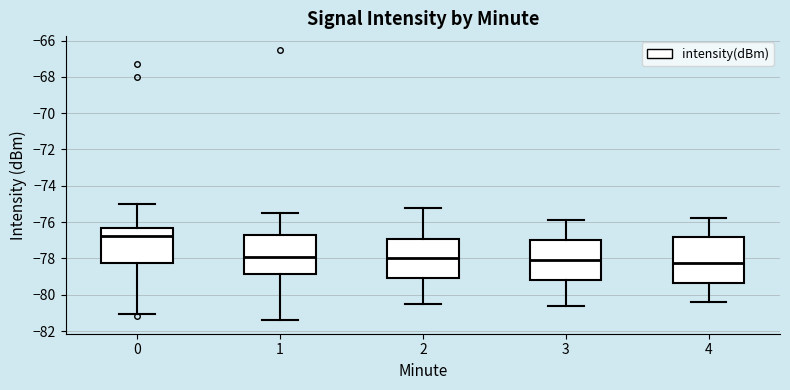

Where does the upper whisker of the box at x = 1 end on the y-axis? The values are not printed on the chart, so give them approximately, as read against the axis.

-75.4